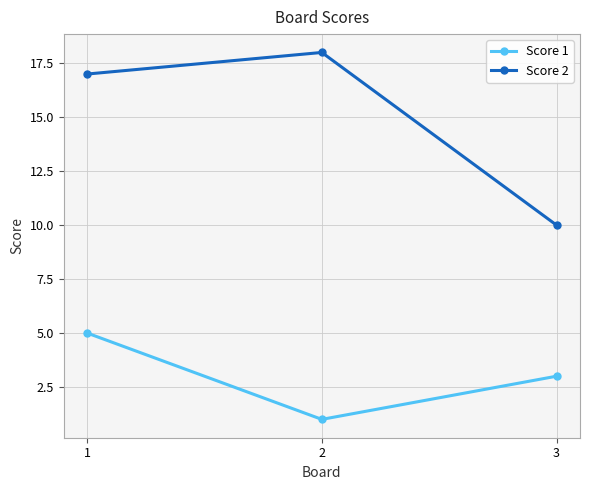

What is the spread (max minus min) of values at 1?

12